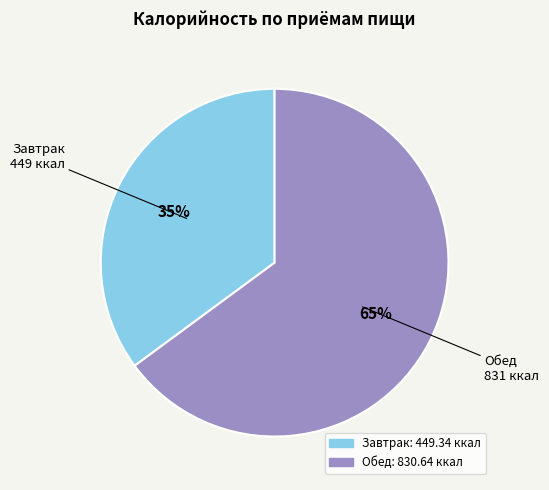

What is the ratio of the value at Завтрак to the value at Обед?

0.5